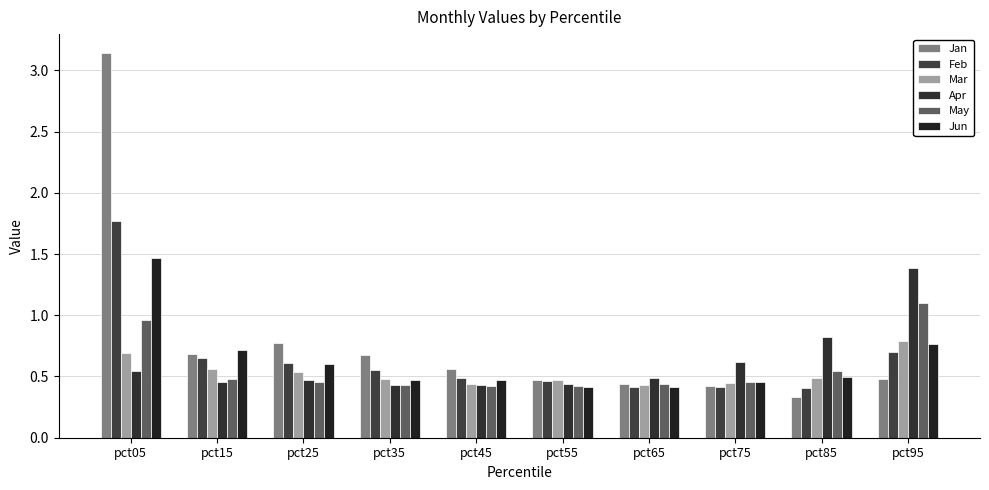

What is the difference between the maximum and minimum values in the Feb series?

1.4